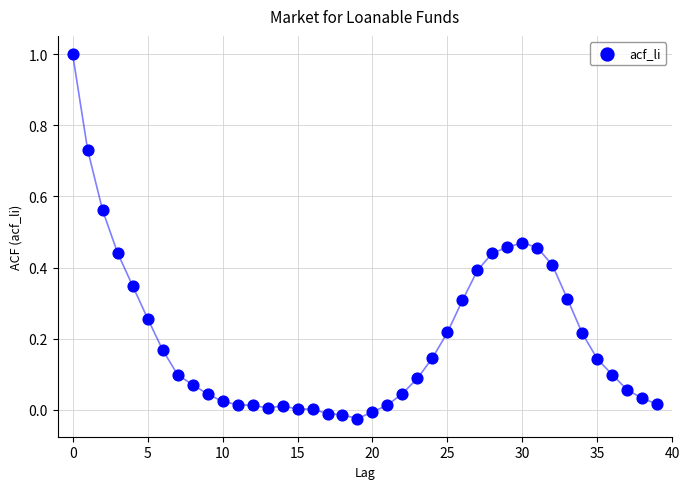

What is the range of Y values (max minus min)?

1.0